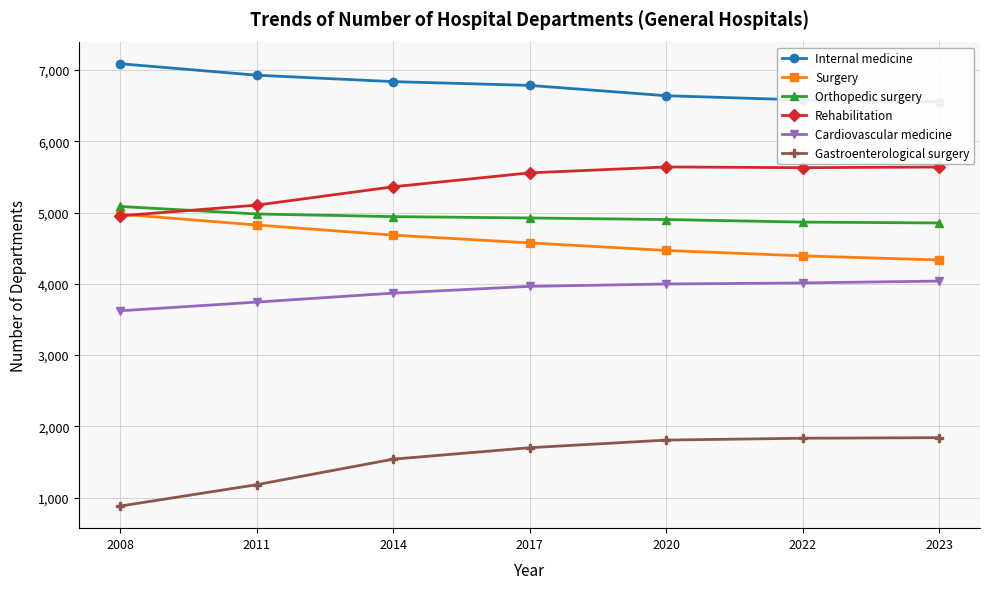

What value does the Internal medicine series have at 2020, to the nearest 10?

6640